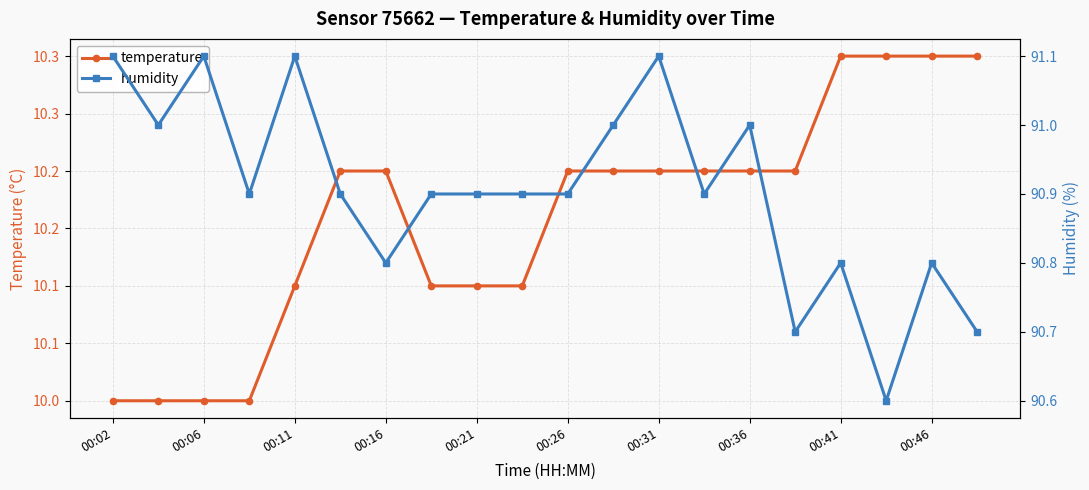

At which label is humidity closest to 90?

17